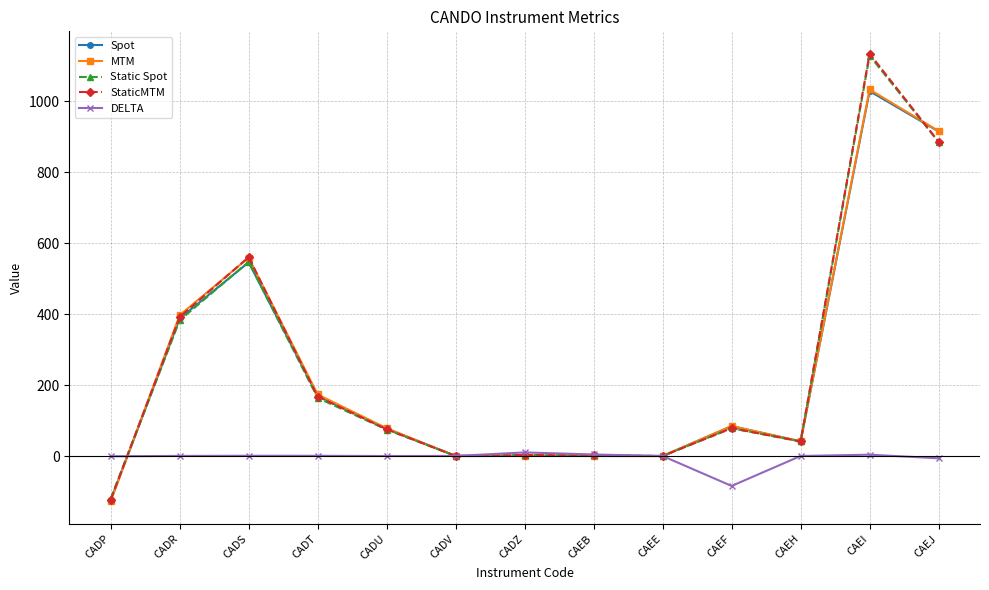

How many lines are shown in the chart?

5